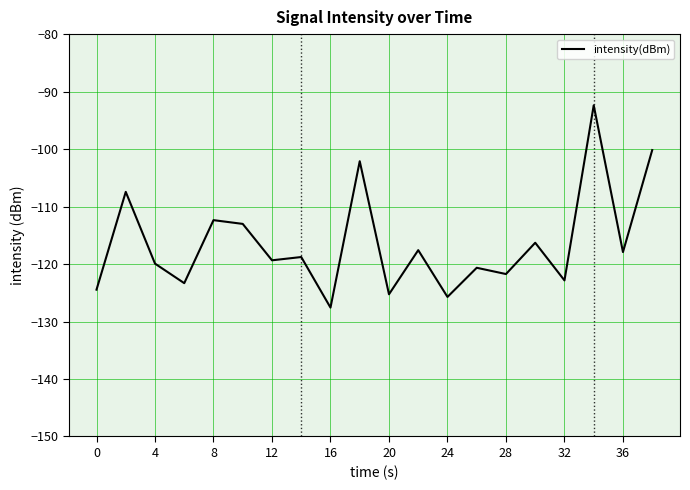

What is the greatest value displayed?

-92.4